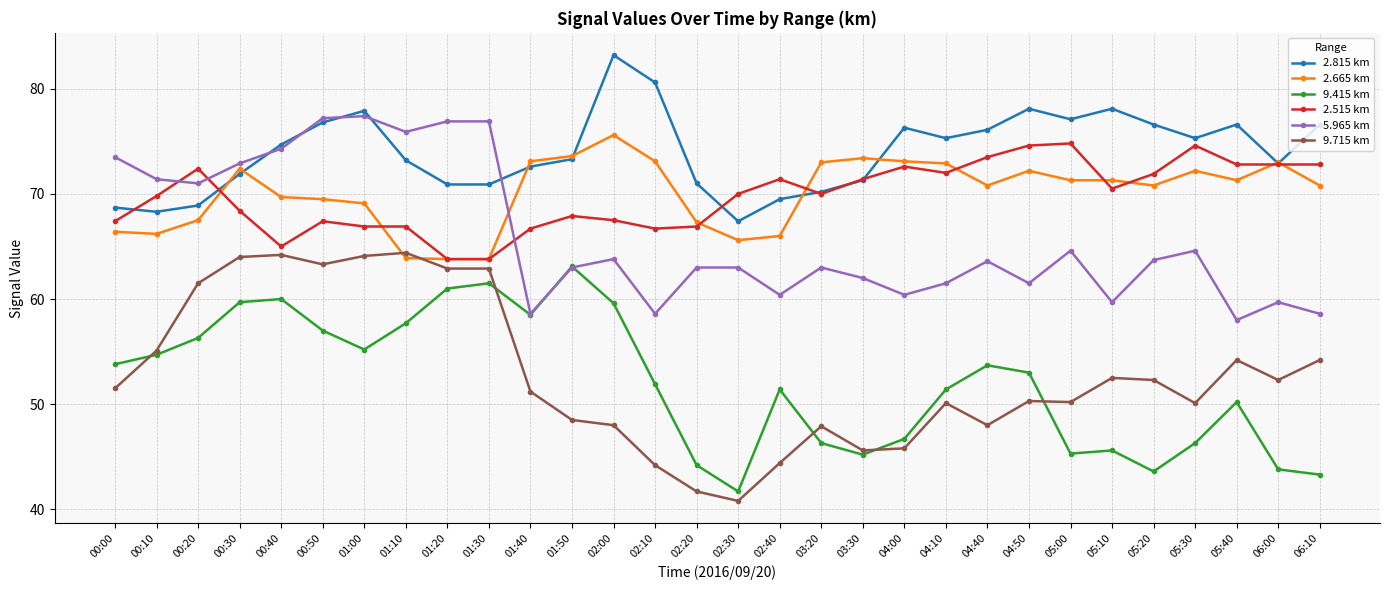

How many data points in 9.715 km are above 51?

16